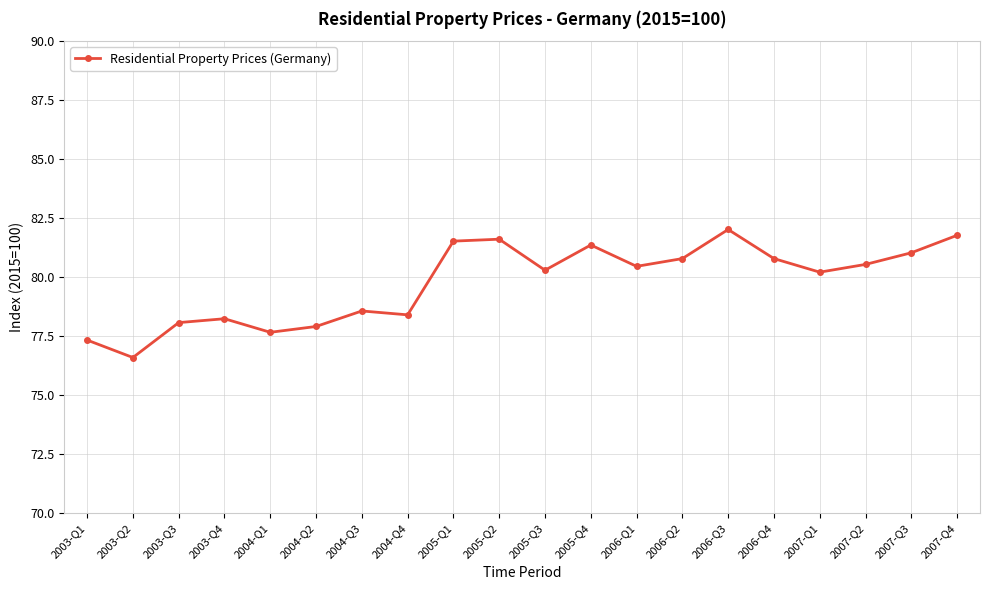

What is the difference between the values at 2006-Q1 and 2003-Q3?

2.4